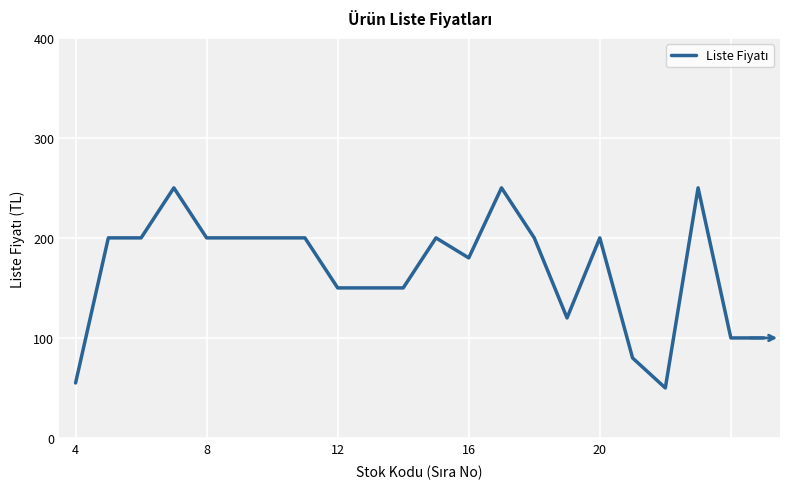

What is the smallest value displayed?

50